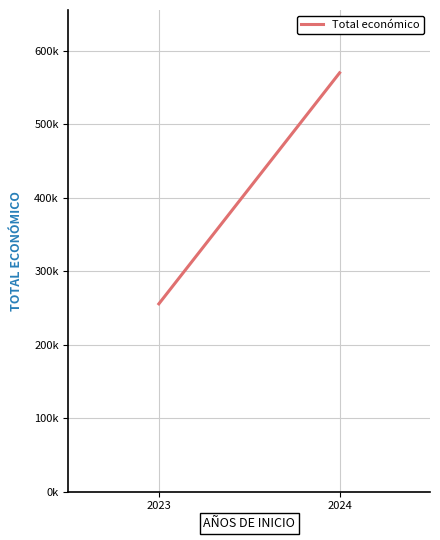

What is the greatest value displayed?

569720